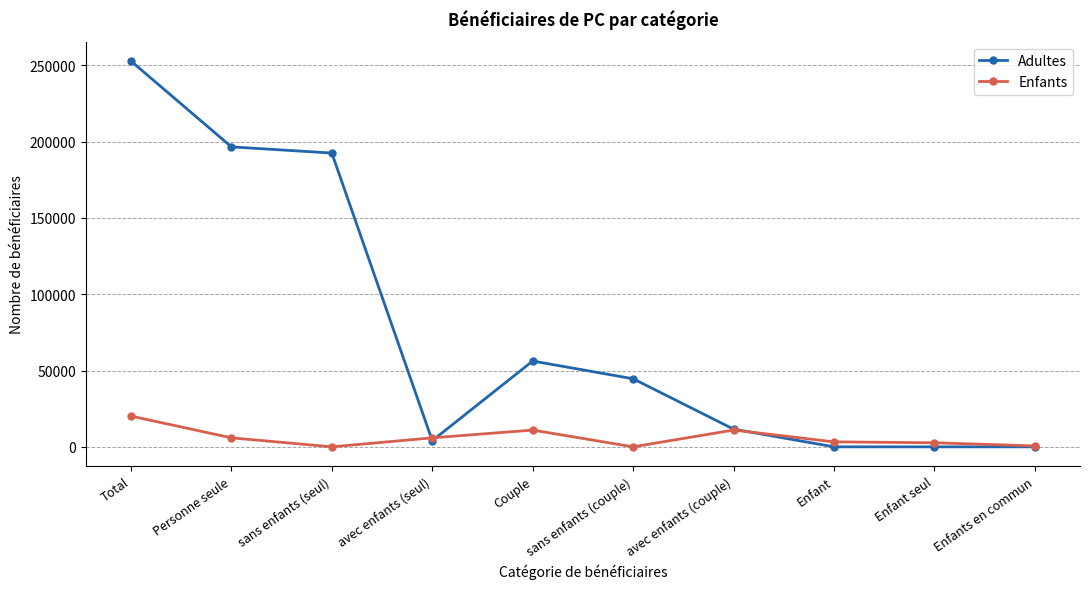

What is the difference between the highest and lowest values at sans enfants (seul)?

192537